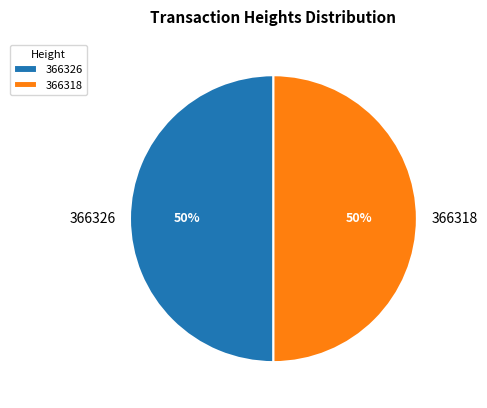

To the nearest percent, what is the average slice percentage?

50%